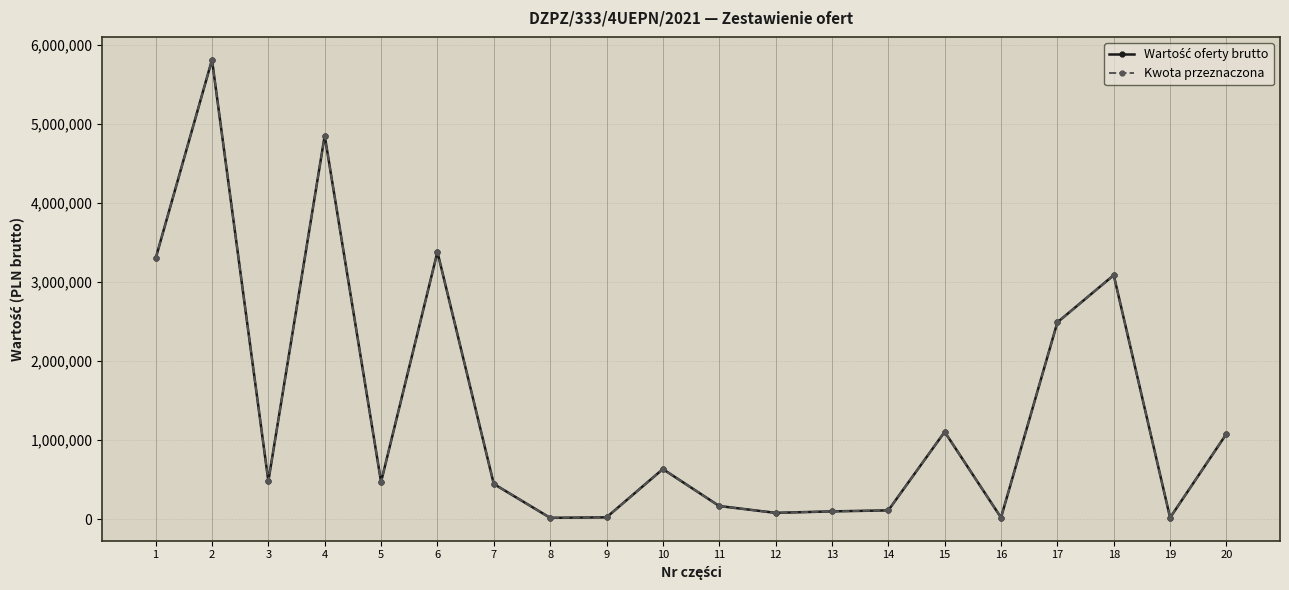

What is the maximum value shown in the chart?

5807572.3